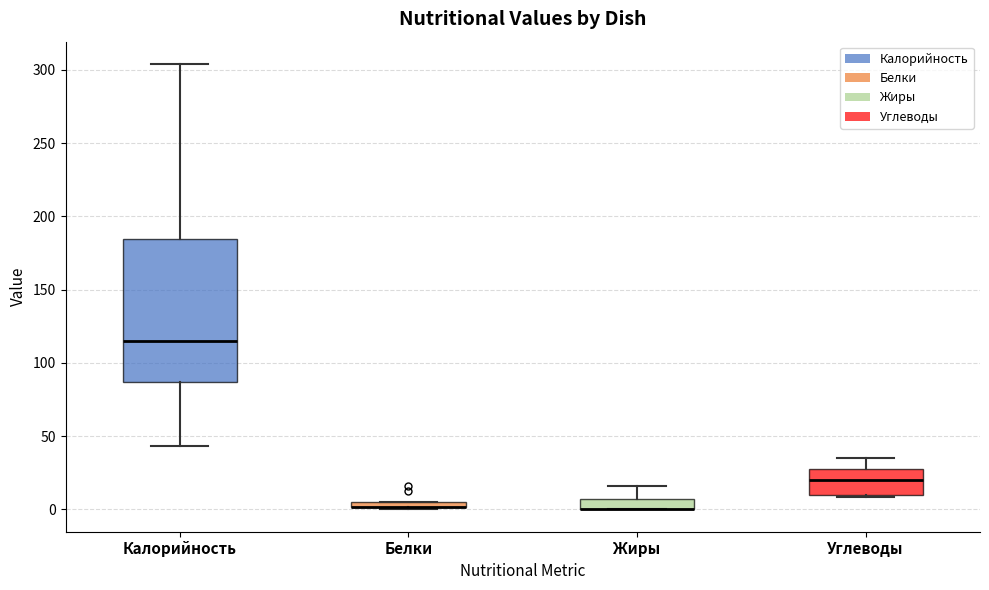

Where is the upper edge of the box for Калорийность on the y-axis? The values are not printed on the chart, so give them approximately, as read against the axis.

185